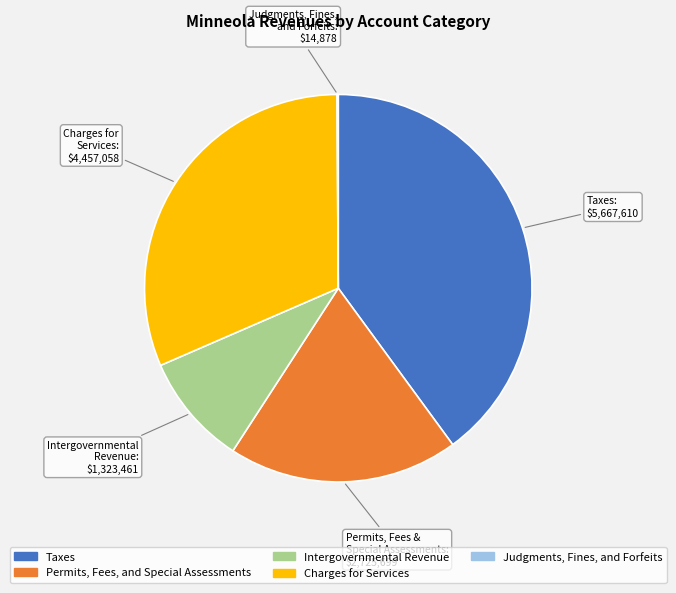

Which has a higher value, Charges for Services or Intergovernmental Revenue?

Charges for Services